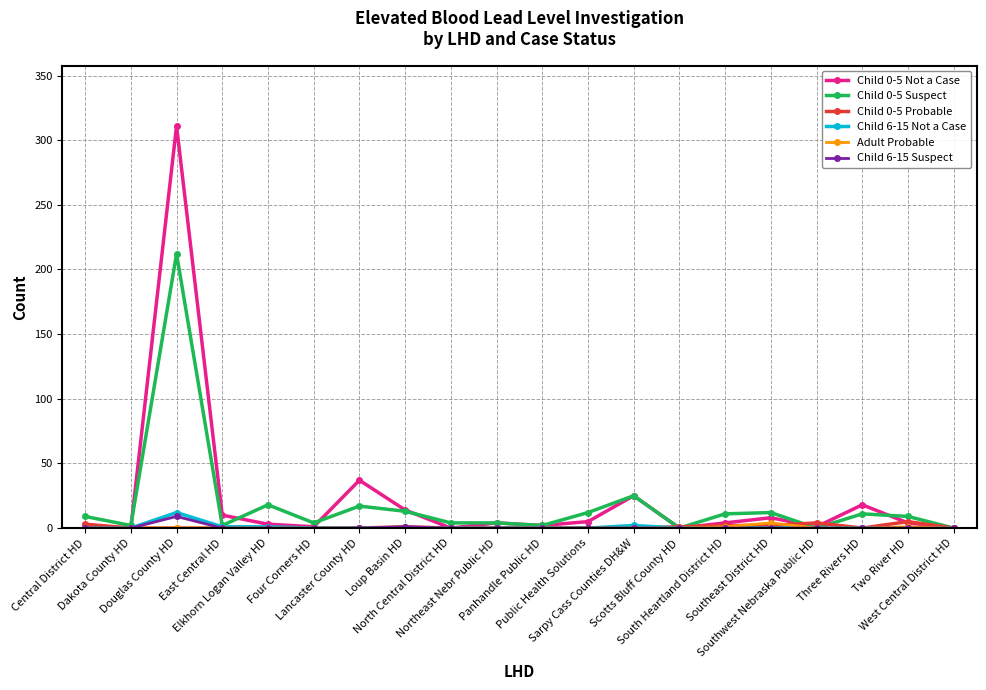

How many lines are shown in the chart?

6